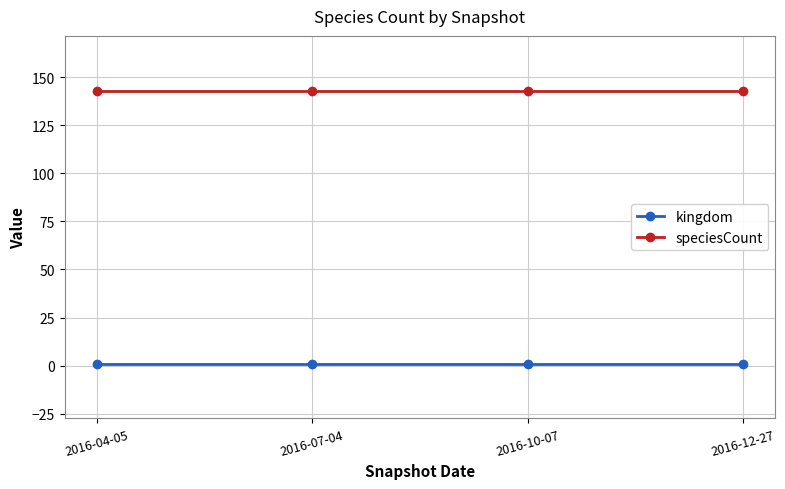

Read the kingdom value at 2016-12-27.

1